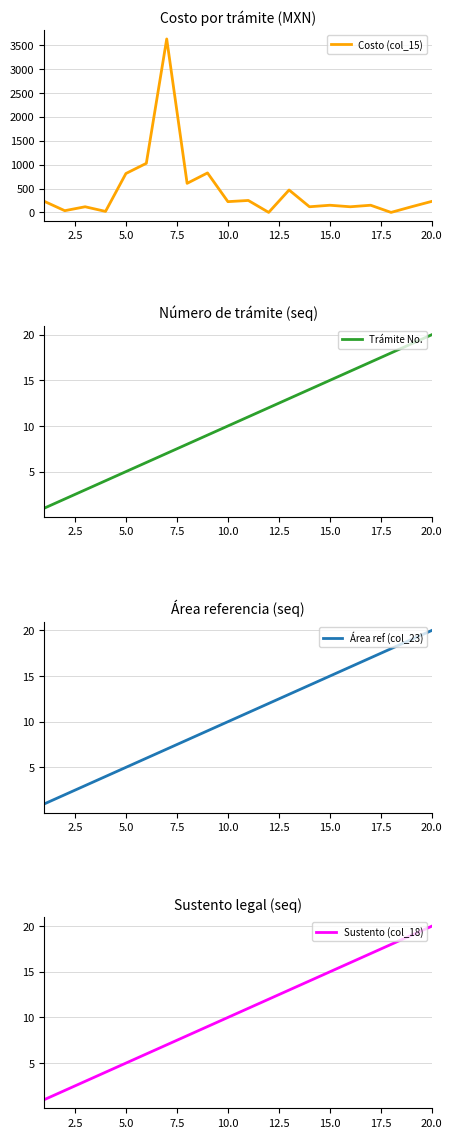

True or false: Sustento (col_18) and Costo (col_15) cross at least once.

True